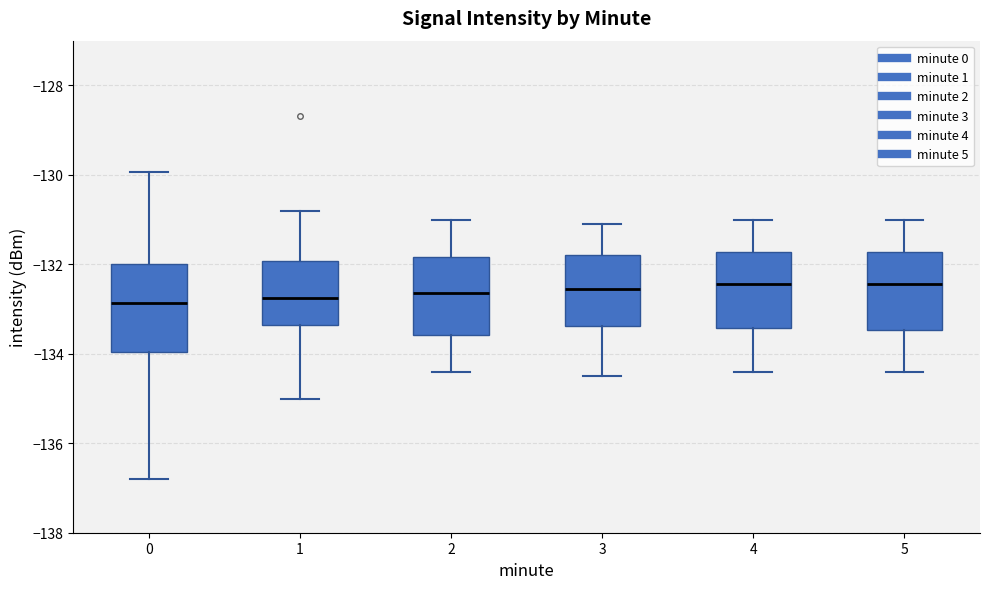

Reading left to right, transcribe this box plot: for each box, give where its median line is, the range the box spans, and where its two whiskers end, as read against the y-axis. The values are not printed on the chart, so give them approximately, as read against the axis.

0: median -132.8, box -134.0 to -132.0, whiskers -136.8 to -130.0
1: median -132.8, box -133.4 to -132.0, whiskers -135.0 to -130.8
2: median -132.6, box -133.6 to -131.8, whiskers -134.4 to -131.0
3: median -132.6, box -133.4 to -131.8, whiskers -134.4 to -131.0
4: median -132.4, box -133.4 to -131.8, whiskers -134.4 to -131.0
5: median -132.4, box -133.4 to -131.8, whiskers -134.4 to -131.0